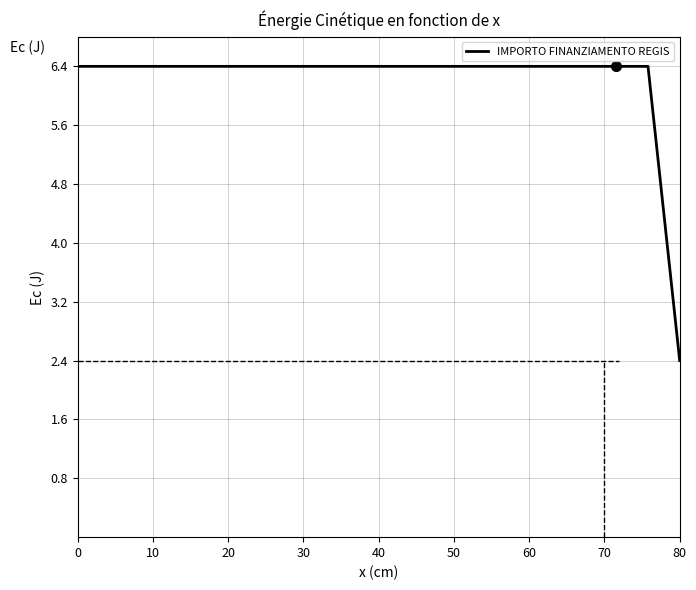

What is the difference between the maximum and minimum values?

4.0